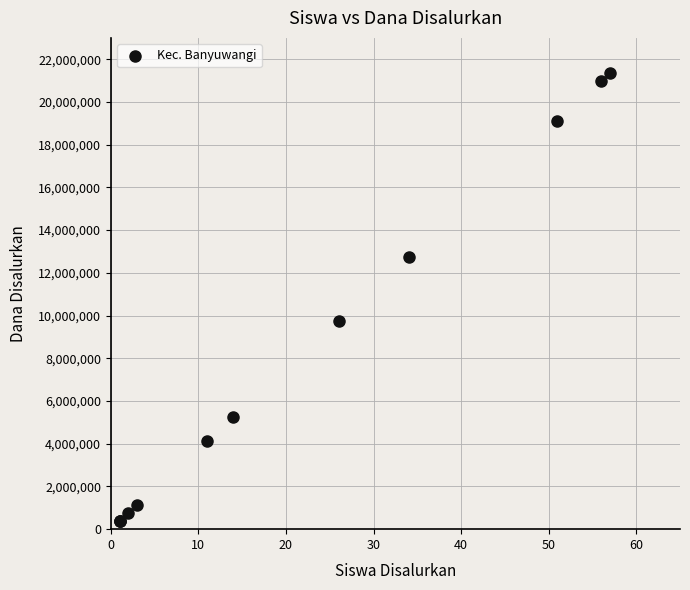

What Y value in the scatter plot is closest to 10875000?

9750000